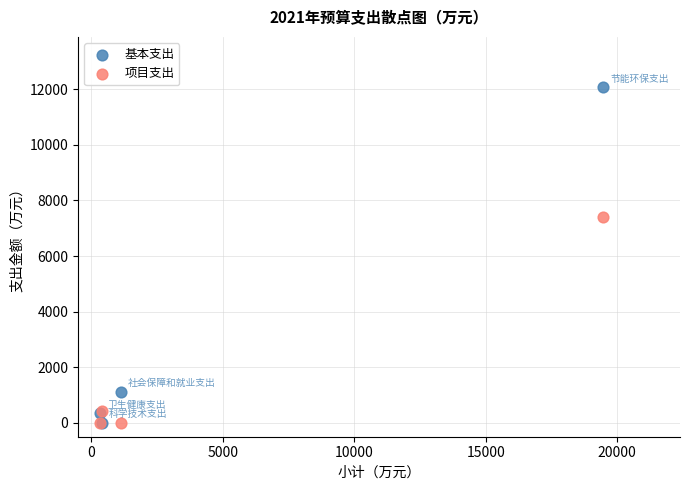

In the 基本支出 series, what Y value is closest to 6037?

1119.8